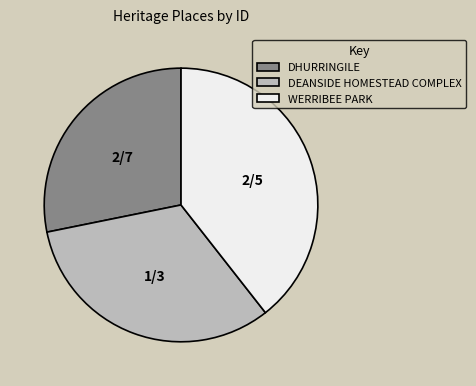

Which has a higher value, DHURRINGILE or DEANSIDE HOMESTEAD COMPLEX?

DEANSIDE HOMESTEAD COMPLEX